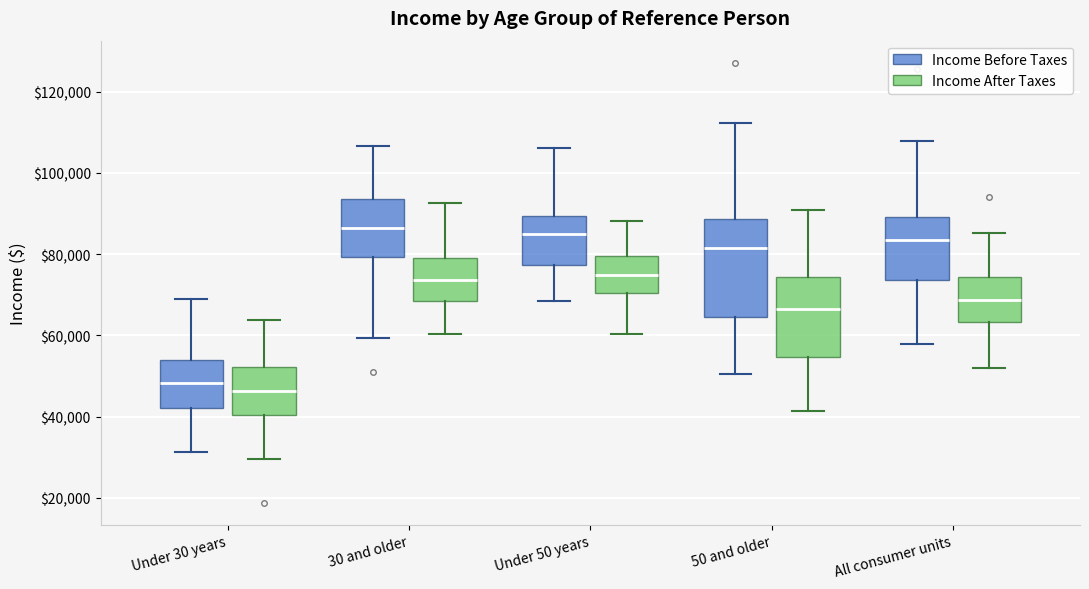

Reading left to right, read every box against the y-axis: the position of its median line, the range the box covers, and the ends of its whiskers. The values are not printed on the chart, so give them approximately, as read against the axis.

Under 30 years (Income Before Taxes): median 48000, box 42000 to 54000, whiskers 32000 to 68000
Under 30 years (Income After Taxes): median 46000, box 40000 to 52000, whiskers 30000 to 64000
30 and older (Income Before Taxes): median 86000, box 80000 to 94000, whiskers 60000 to 106000
30 and older (Income After Taxes): median 74000, box 68000 to 80000, whiskers 60000 to 92000
Under 50 years (Income Before Taxes): median 86000, box 78000 to 90000, whiskers 68000 to 106000
Under 50 years (Income After Taxes): median 74000, box 70000 to 80000, whiskers 60000 to 88000
50 and older (Income Before Taxes): median 82000, box 64000 to 88000, whiskers 50000 to 112000
50 and older (Income After Taxes): median 66000, box 54000 to 74000, whiskers 42000 to 90000
All consumer units (Income Before Taxes): median 84000, box 74000 to 90000, whiskers 58000 to 108000
All consumer units (Income After Taxes): median 68000, box 64000 to 74000, whiskers 52000 to 86000